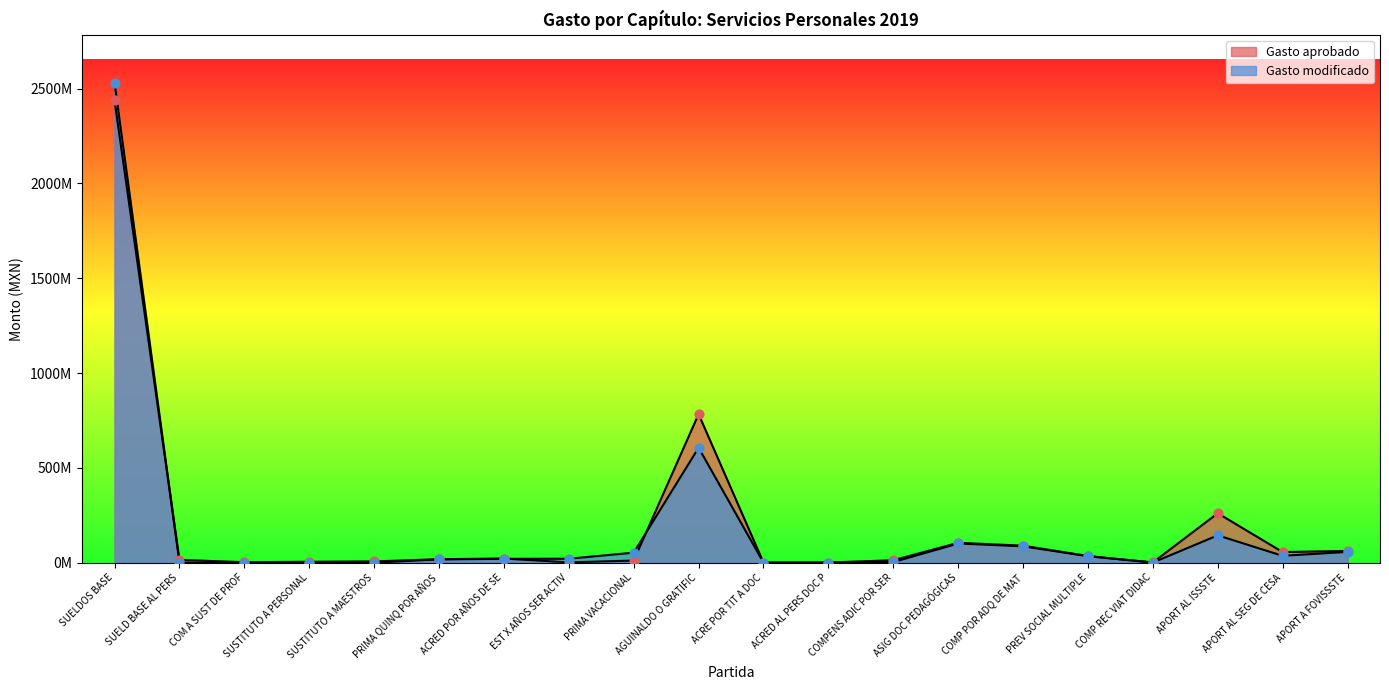

At which category is the sum across all series the highest?

SUELDOS BASE